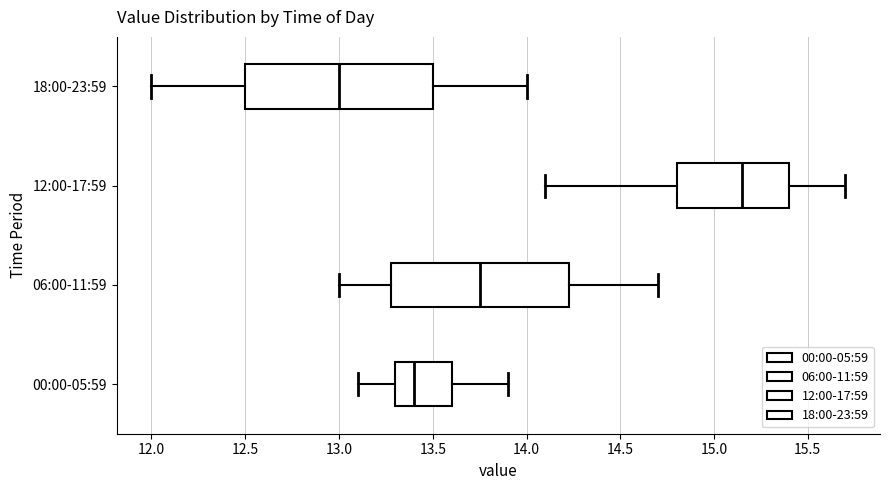

Which box's median line is the furthest to the right?

12:00-17:59